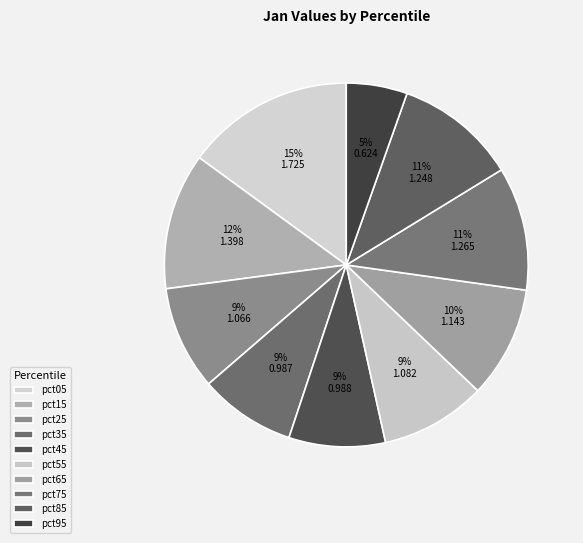

To the nearest percent, what portion does pct65 represent?

10%